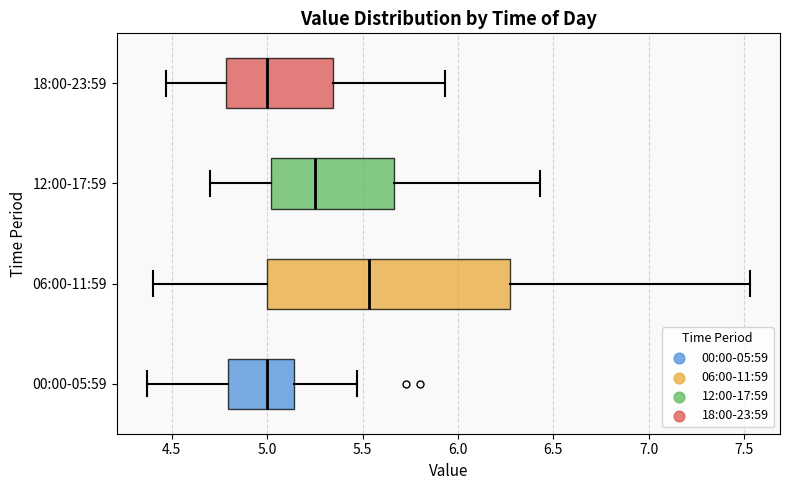

Reading bottom to top, read every box against the x-axis: the position of its median line, the range the box covers, and the ends of its whiskers. The values are not printed on the chart, so give them approximately, as read against the axis.

00:00-05:59: median 5.00, box 4.80 to 5.15, whiskers 4.35 to 5.45
06:00-11:59: median 5.55, box 5.00 to 6.25, whiskers 4.40 to 7.55
12:00-17:59: median 5.25, box 5.00 to 5.65, whiskers 4.70 to 6.45
18:00-23:59: median 5.00, box 4.80 to 5.35, whiskers 4.45 to 5.95